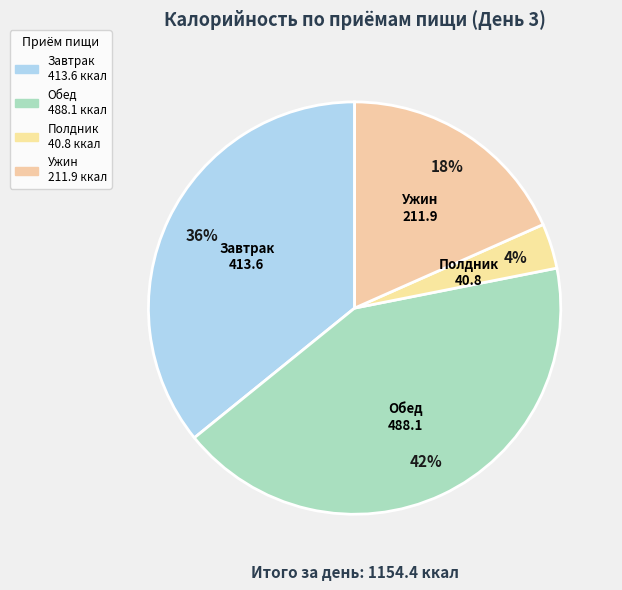

To the nearest percent, what is the combined percentage of Обед and Завтрак?

78%